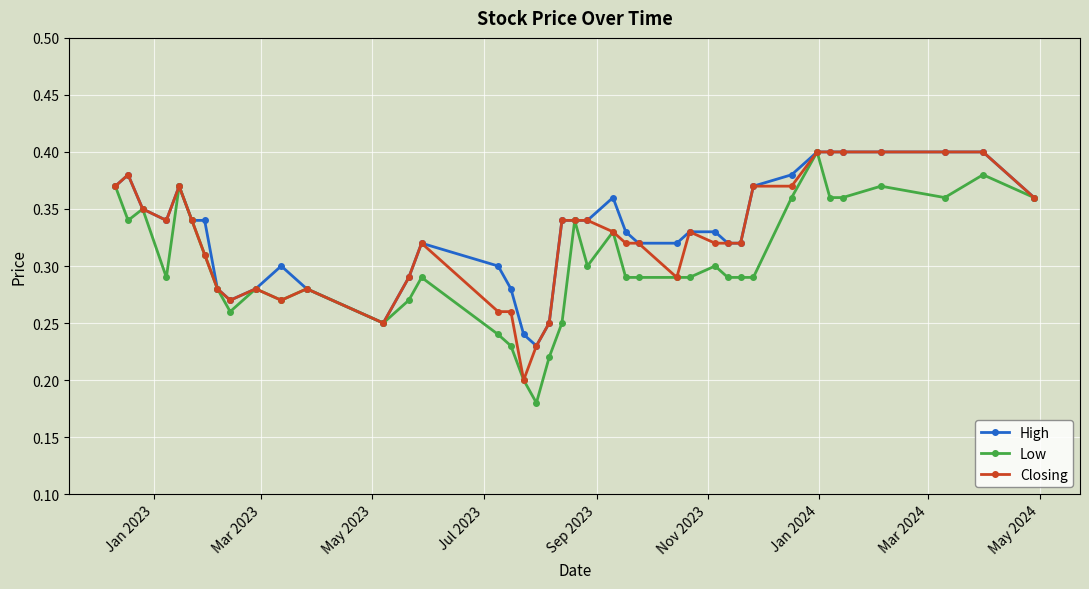

Does the chart display data point markers on the line(s)?

Yes